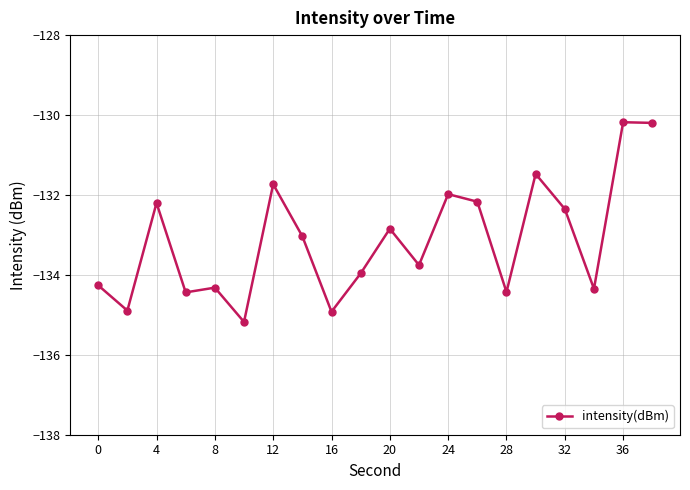

How many data points are less than -133?

11